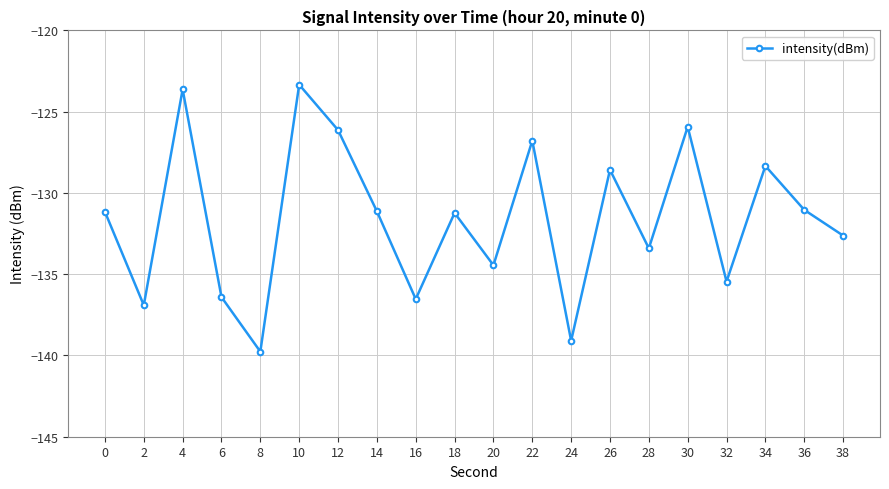

True or false: the data shows -126.8 at 22.

True